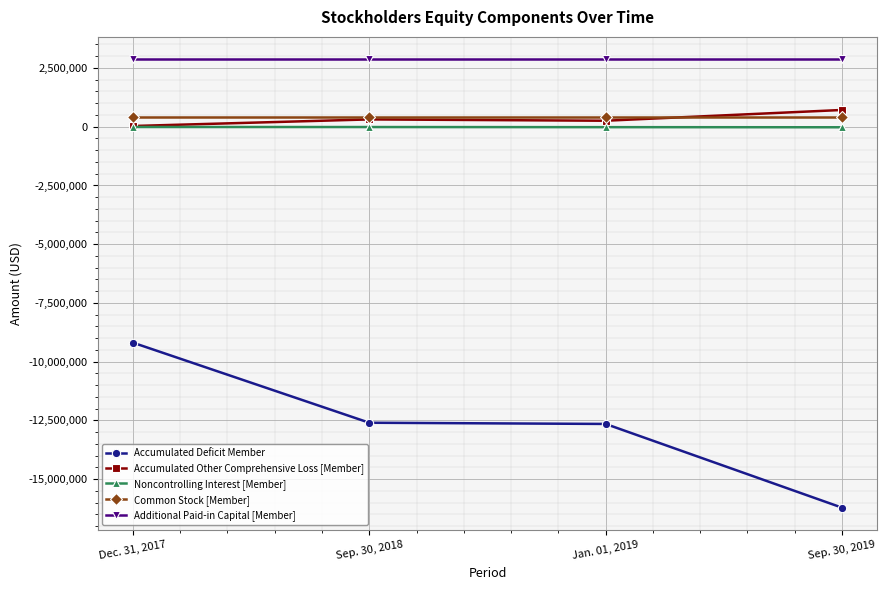

Rank the series by their maximum value, from lowest to highest.

Accumulated Deficit Member, Noncontrolling Interest [Member], Common Stock [Member], Accumulated Other Comprehensive Loss [Member], Additional Paid-in Capital [Member]